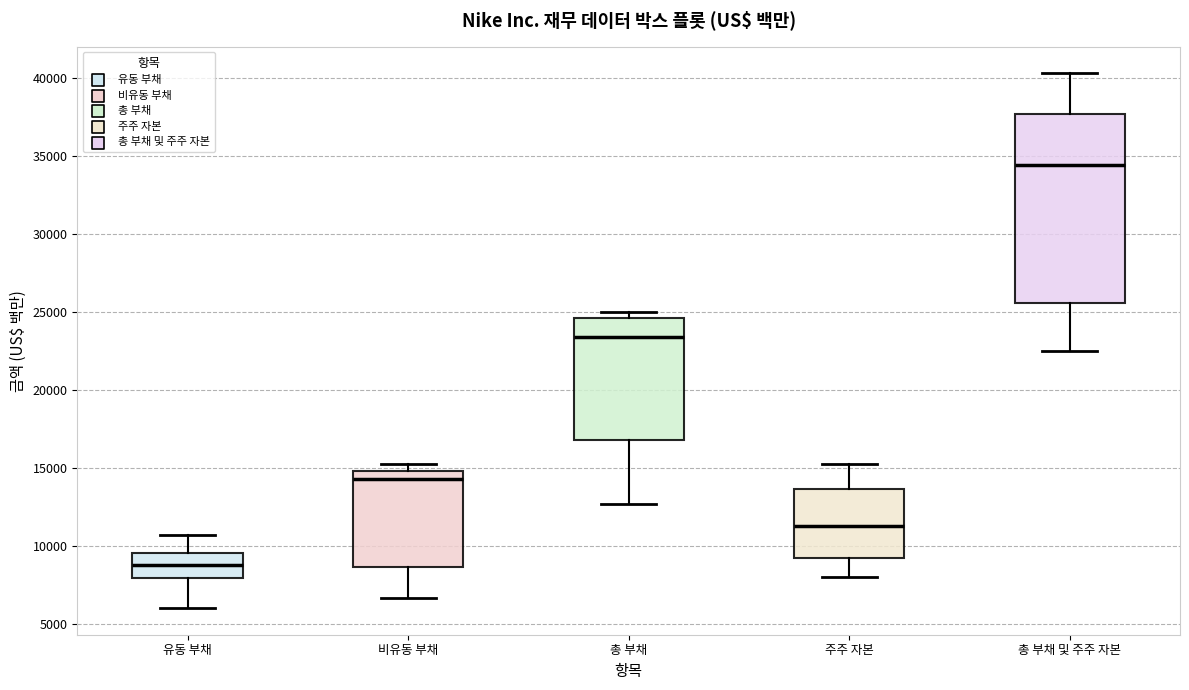

Where is the lower edge of the box for 주주 자본 on the y-axis? The values are not printed on the chart, so give them approximately, as read against the axis.

9000